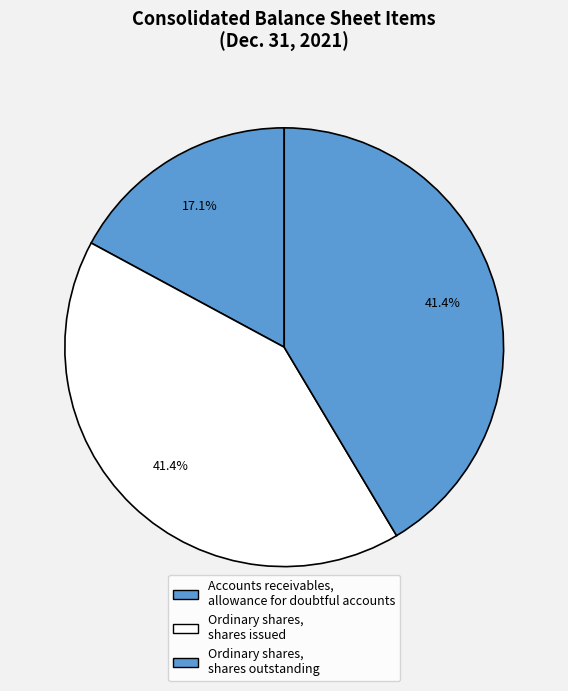

How many slices are in this pie chart?

3